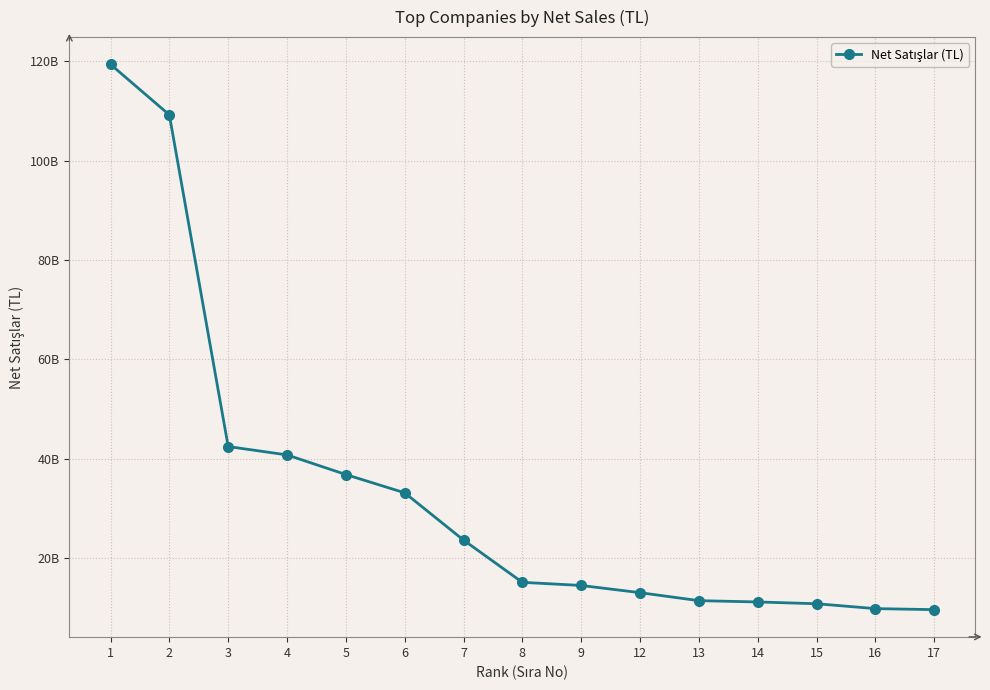

What is the sum of all values?

500625833815